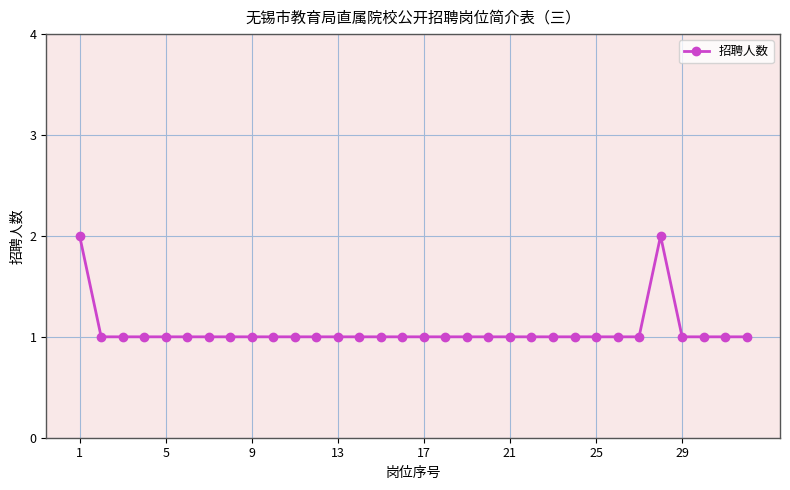

What is the sum of all values?

34